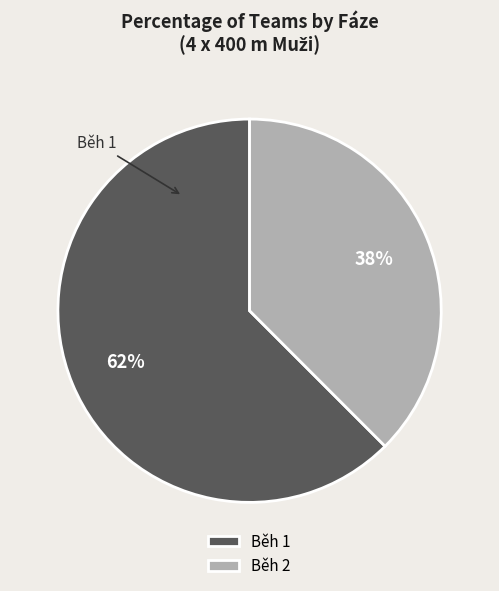

Is it true that Běh 1 is 57% of the pie?

False